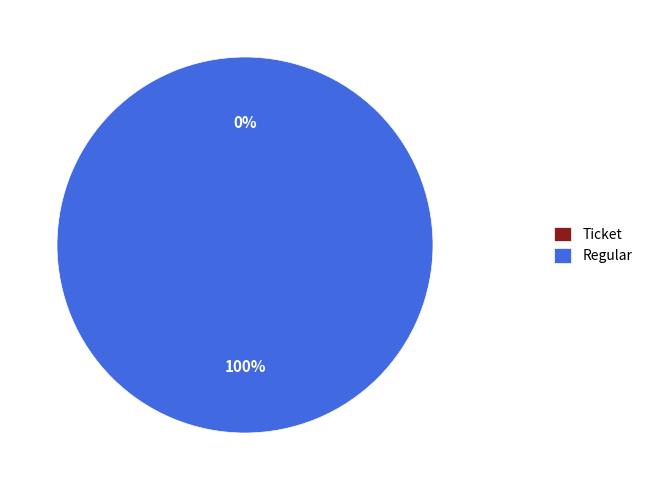

What is the total percentage of Regular and Ticket?

100.0%